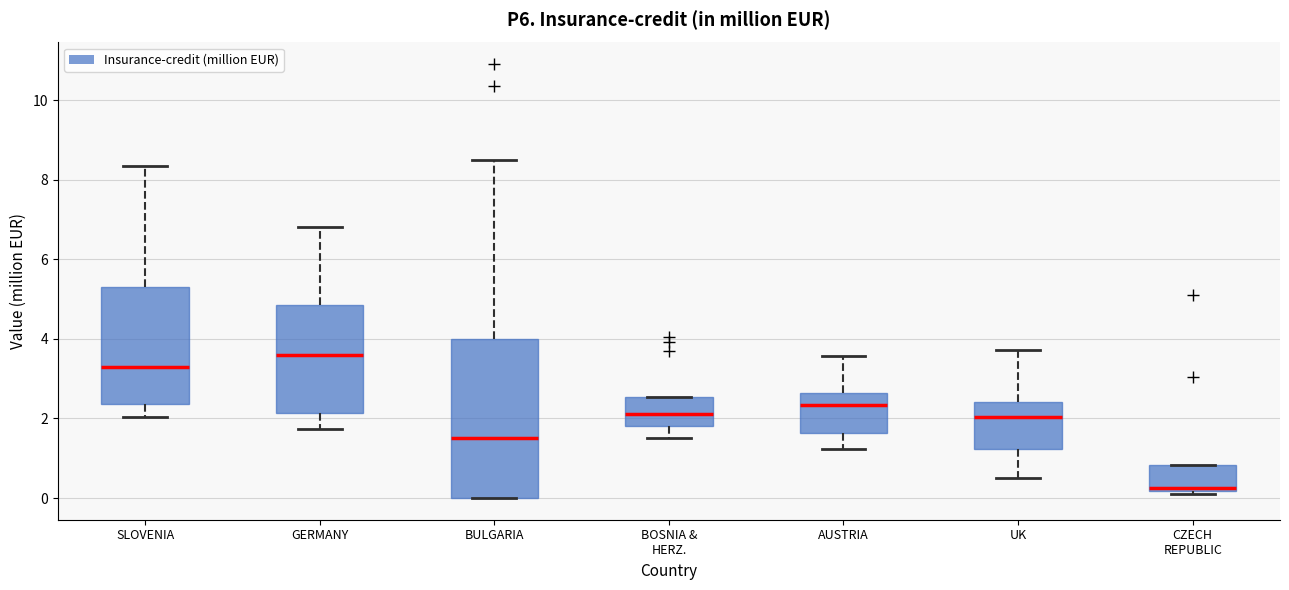

Where is the lower edge of the box for AUSTRIA on the y-axis? The values are not printed on the chart, so give them approximately, as read against the axis.

1.6